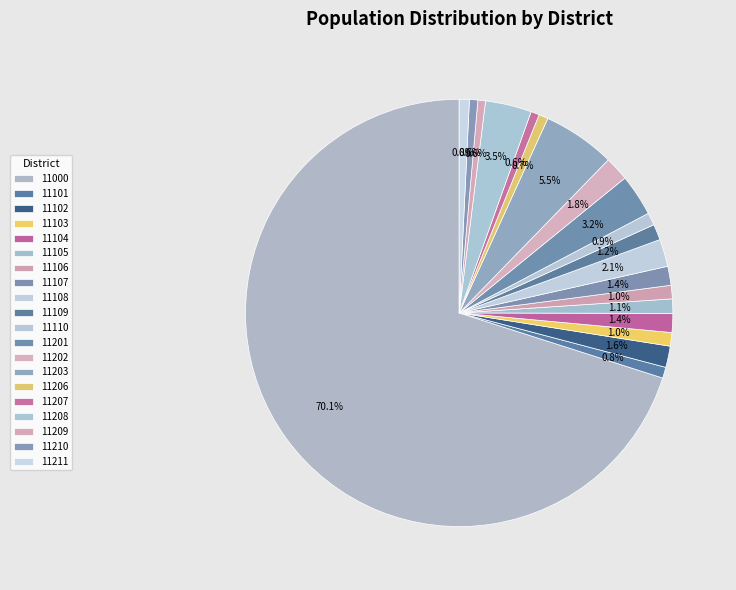

What percentage is the 11109 slice, to the nearest percent?

1%